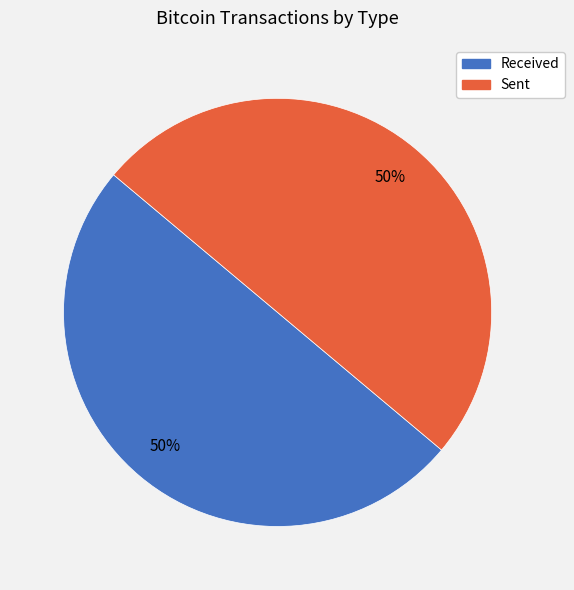

How many slices are in this pie chart?

2